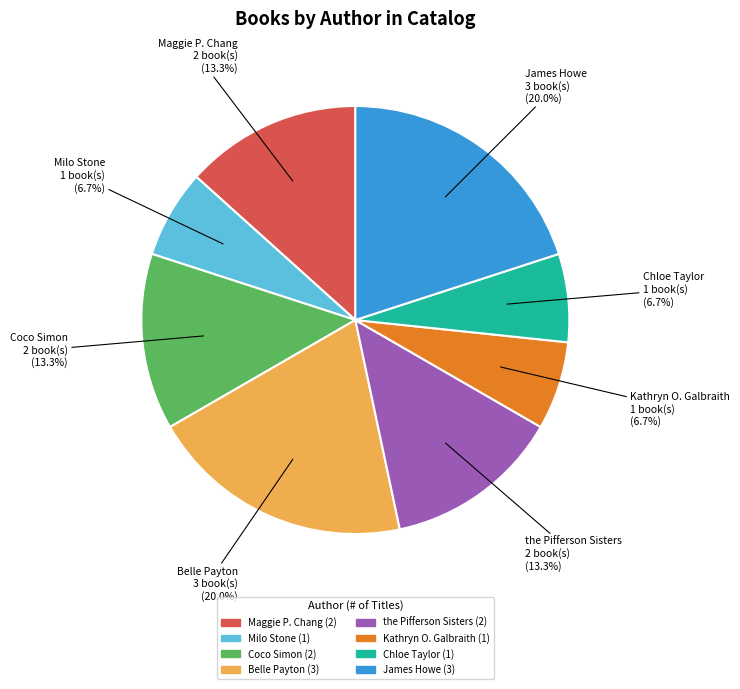

Is there any slice that represents more than half of the pie?

No